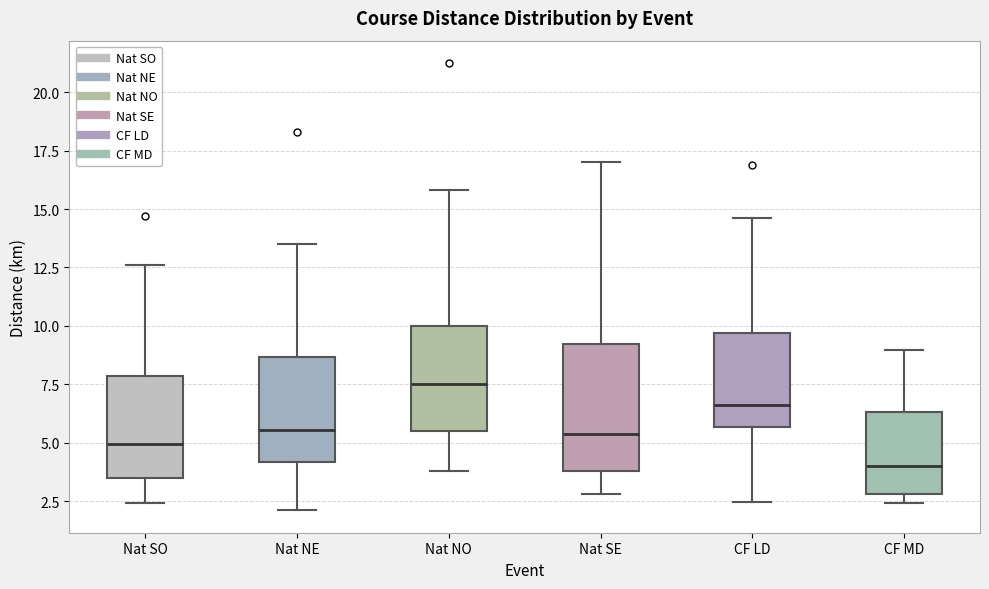

Where does the upper whisker of the box for Nat NE end on the y-axis? The values are not printed on the chart, so give them approximately, as read against the axis.

13.5